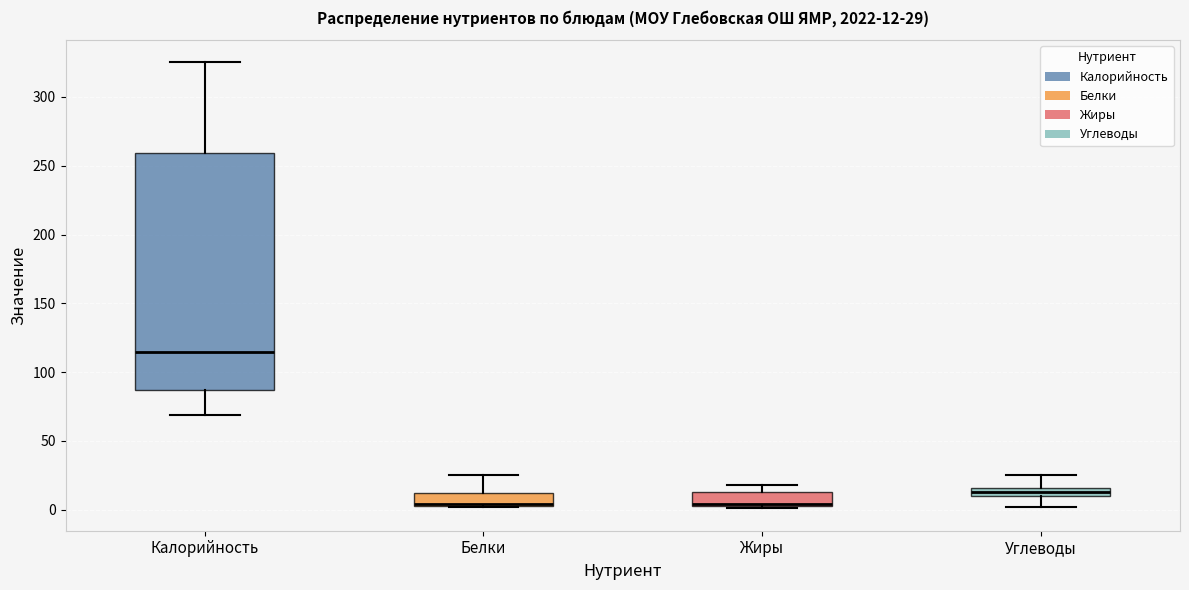

Which box is the tallest, from its lower edge to its upper edge?

Калорийность